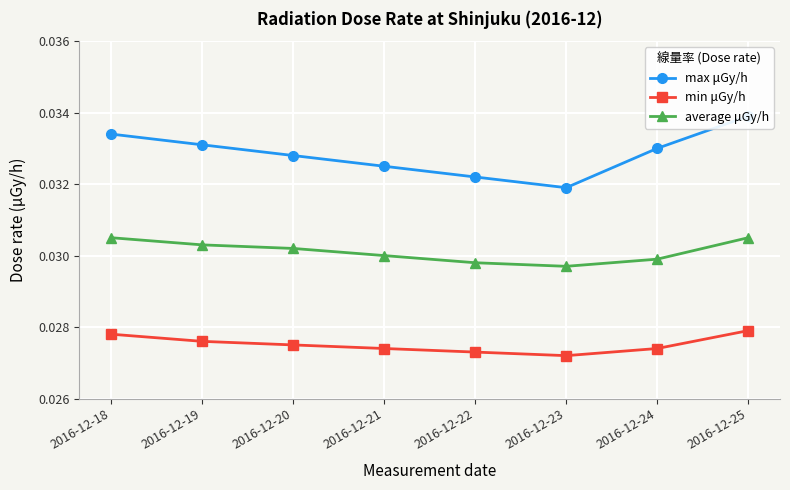

True or false: average μGy/h has more than 2 interior local peaks.

False